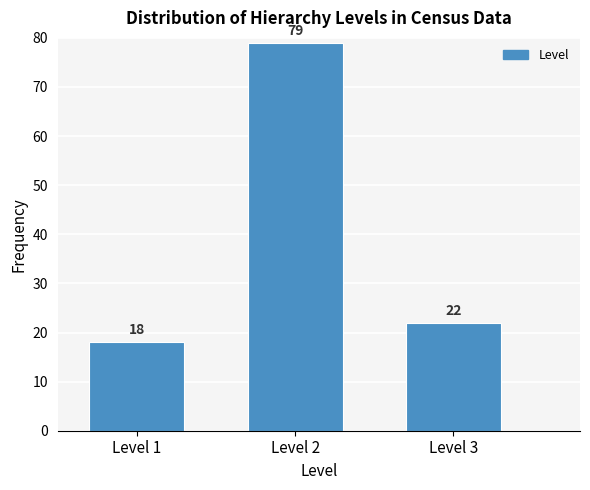

Reading left to right, transcribe this chart: for each bar, give the range it covers on the x-axis and its height.

0.5 to 1.5: 18
1.5 to 2.5: 79
2.5 to 3.5: 22